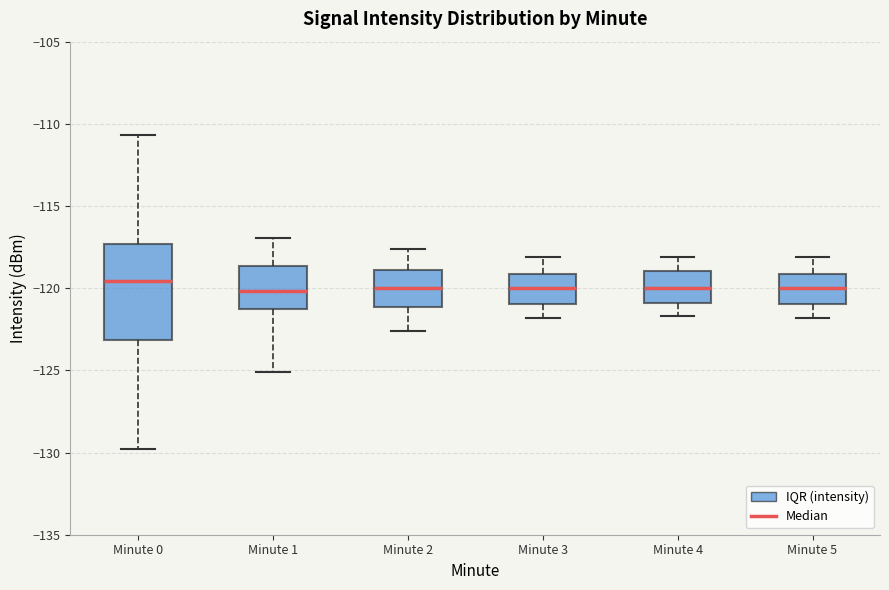

Reading left to right, read every box against the y-axis: the position of its median line, the range the box covers, and the ends of its whiskers. The values are not printed on the chart, so give them approximately, as read against the axis.

Minute 0: median -119.5, box -123.0 to -117.5, whiskers -130.0 to -110.5
Minute 1: median -120.0, box -121.0 to -118.5, whiskers -125.0 to -117.0
Minute 2: median -120.0, box -121.0 to -119.0, whiskers -122.5 to -117.5
Minute 3: median -120.0, box -121.0 to -119.0, whiskers -122.0 to -118.0
Minute 4: median -120.0, box -121.0 to -119.0, whiskers -121.5 to -118.0
Minute 5: median -120.0, box -121.0 to -119.0, whiskers -122.0 to -118.0